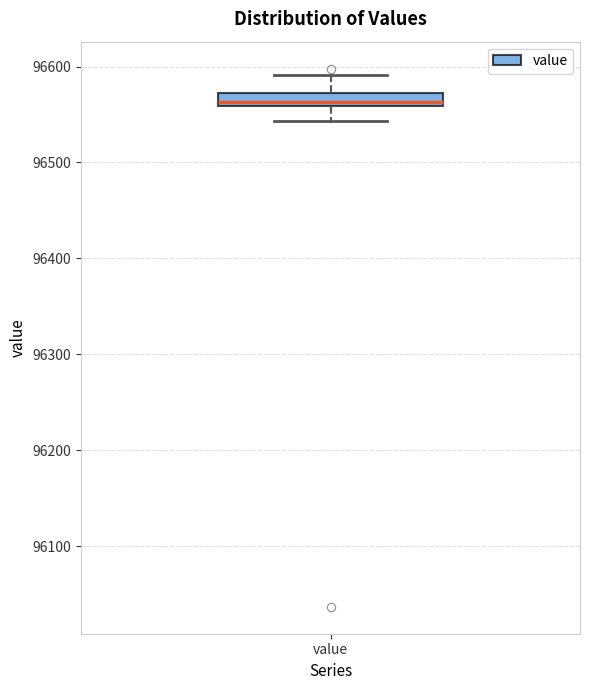

Where does the upper whisker of the box for value end on the y-axis? The values are not printed on the chart, so give them approximately, as read against the axis.

96590